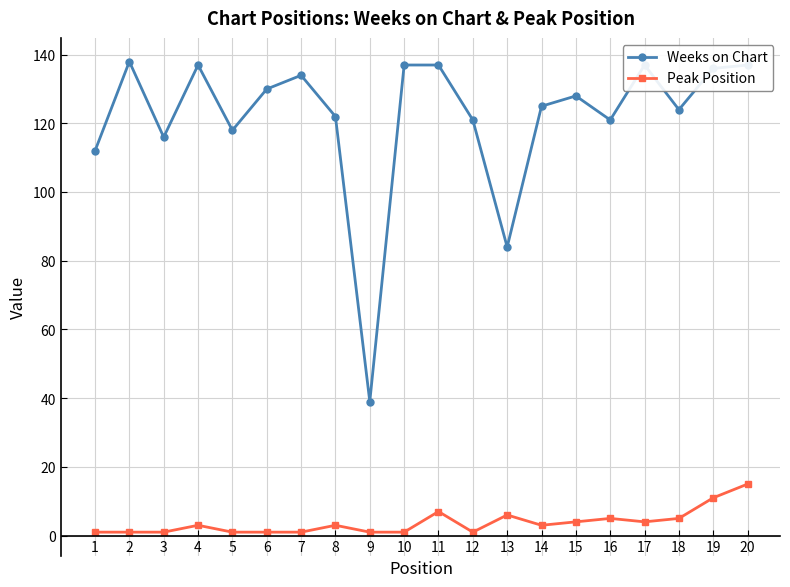

What are all the series names shown in the legend?

Weeks on Chart, Peak Position